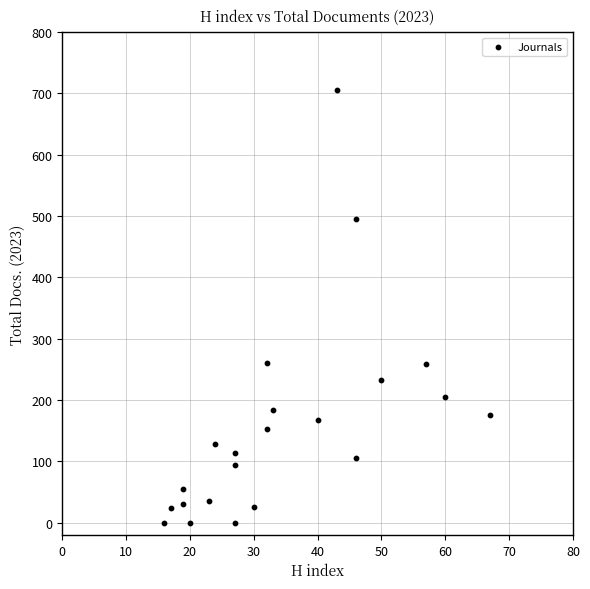

What is the range of X values (max minus min)?

51